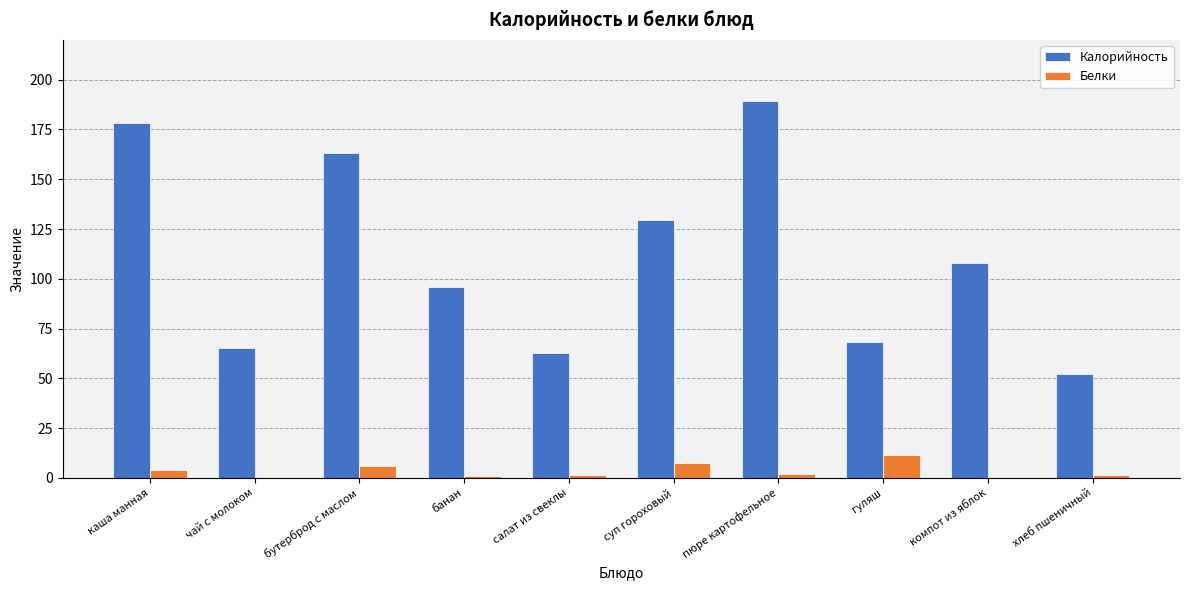

True or false: Белки has a value of 2.4 at гуляш.

False